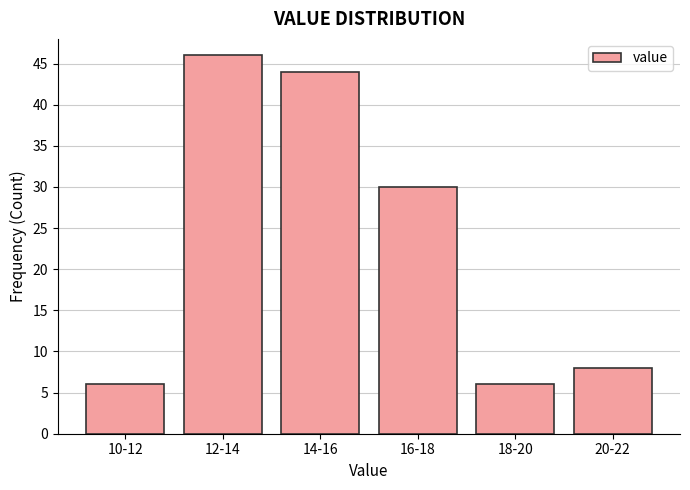

Reading left to right, list all the values displayed in this chart.

10-12=6	12-14=46	14-16=44	16-18=30	18-20=6	20-22=8